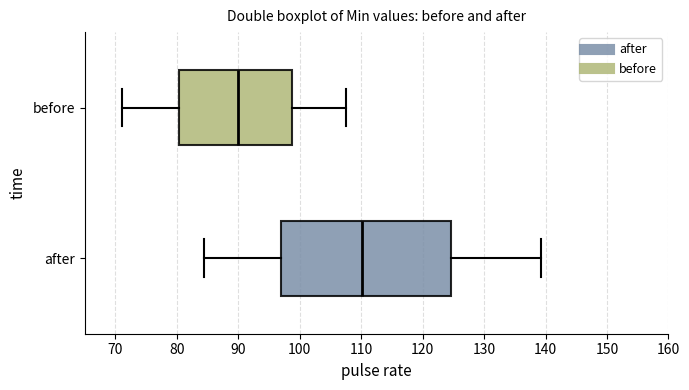

Where does the right whisker of the box for before end on the x-axis? The values are not printed on the chart, so give them approximately, as read against the axis.

107